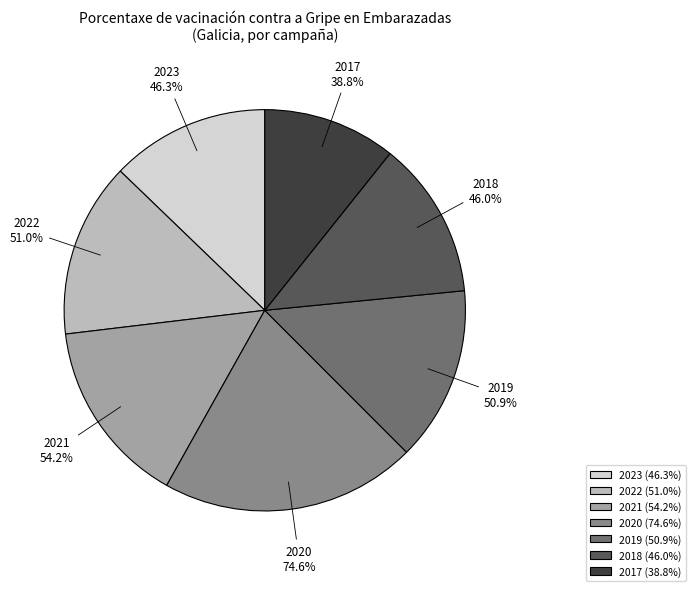

True or false: 2021 accounts for 6% of the total.

False